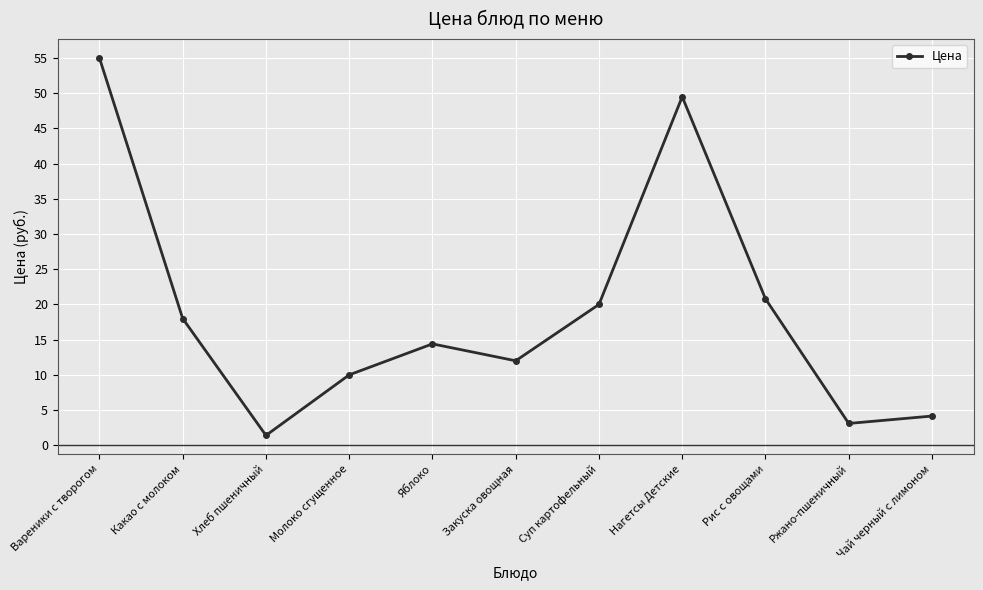

What is the sum of the values at Суп картофельный and Хлеб пшеничный?

21.4